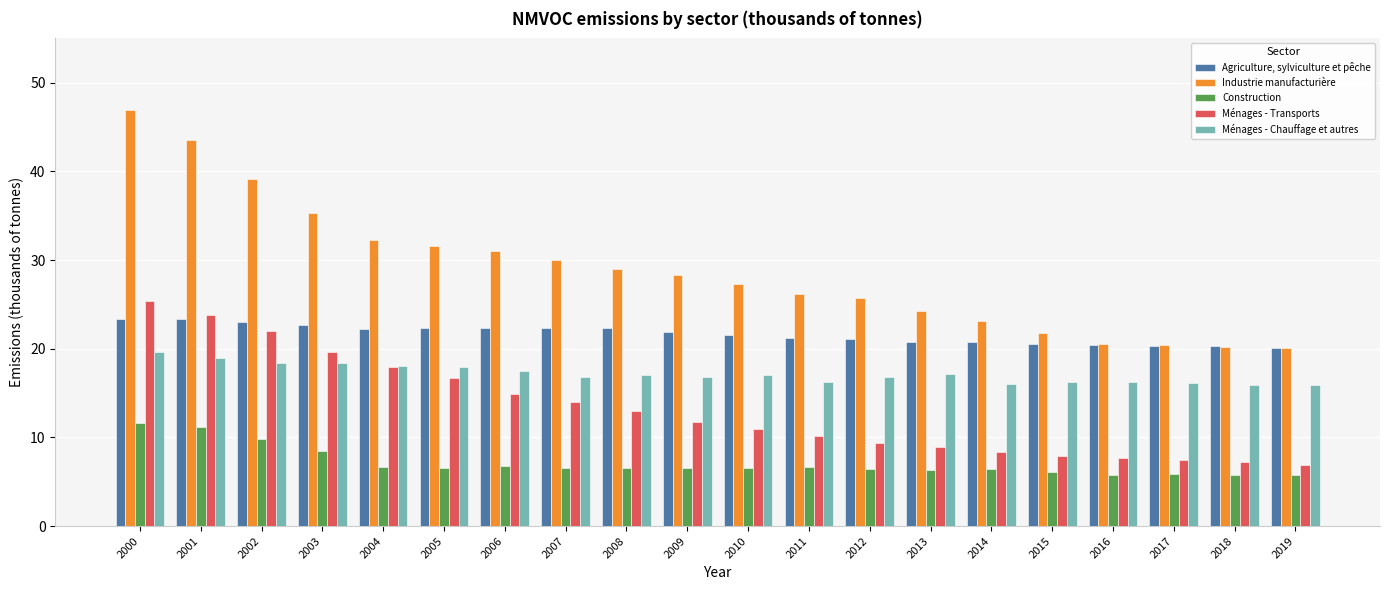

What is the difference between the maximum and minimum values in the Ménages - Chauffage et autres series?

3.8